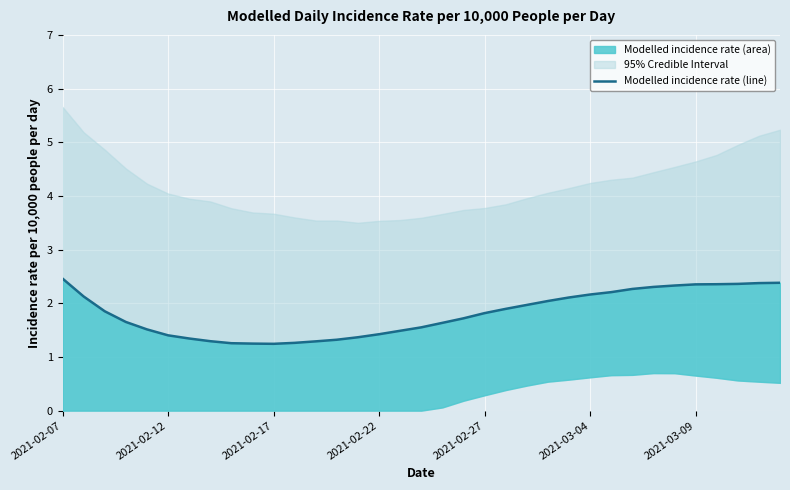

How many lines are shown in the chart?

1